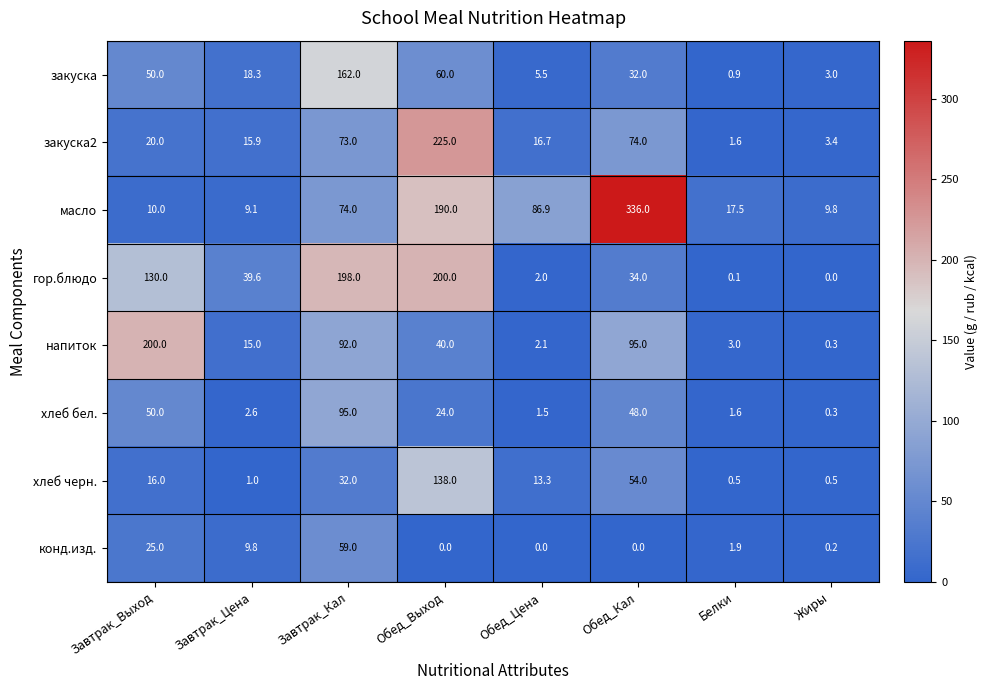

What is the sum of all масло values?

733.3